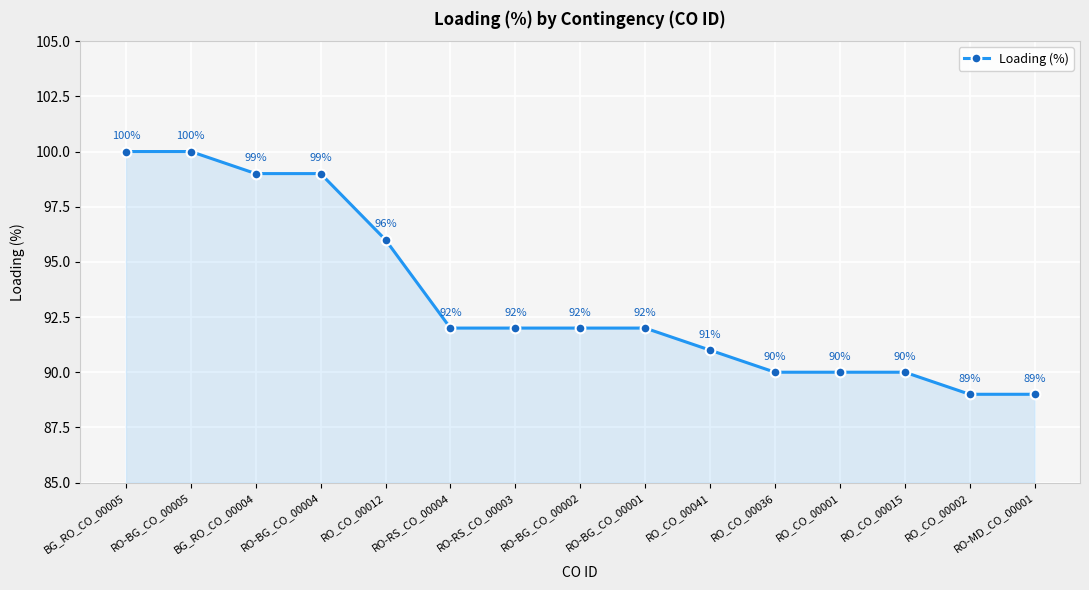

What is the sum of all values?

1401